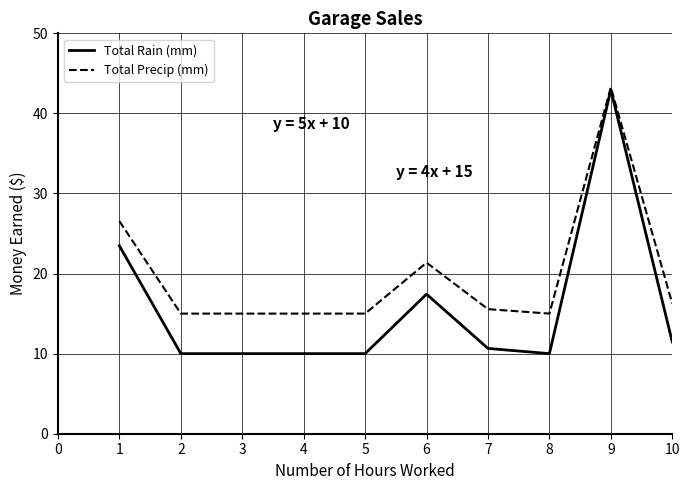

What is the sum of the Total Precip (mm) values at 9 and 5?

58.3